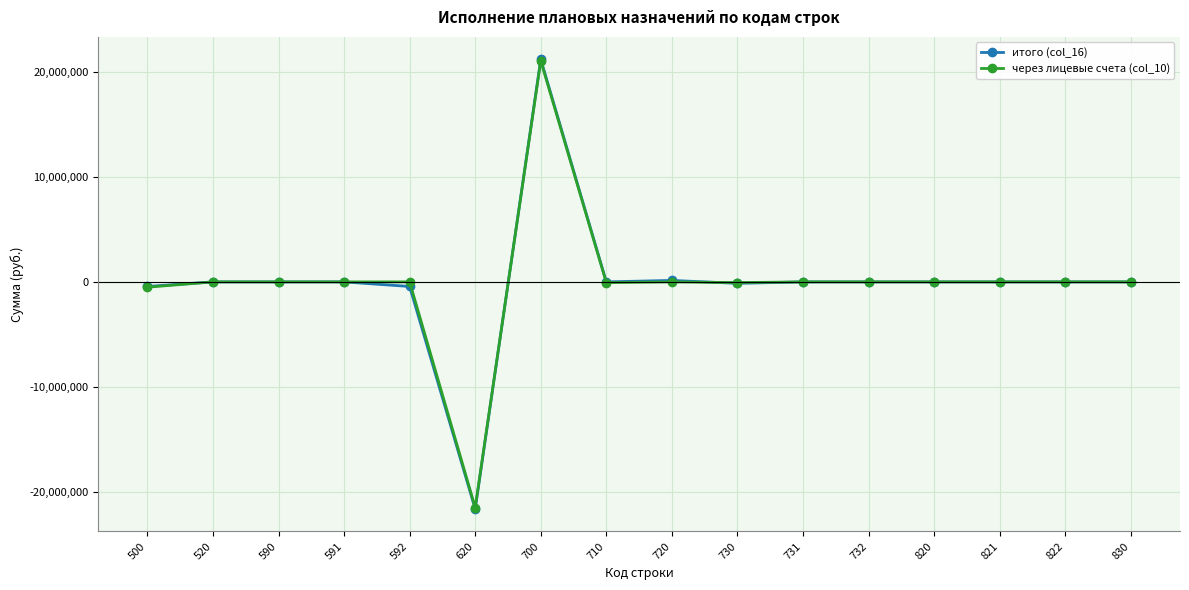

What is the minimum value for через лицевые счета (col_10)?

-21465000.0